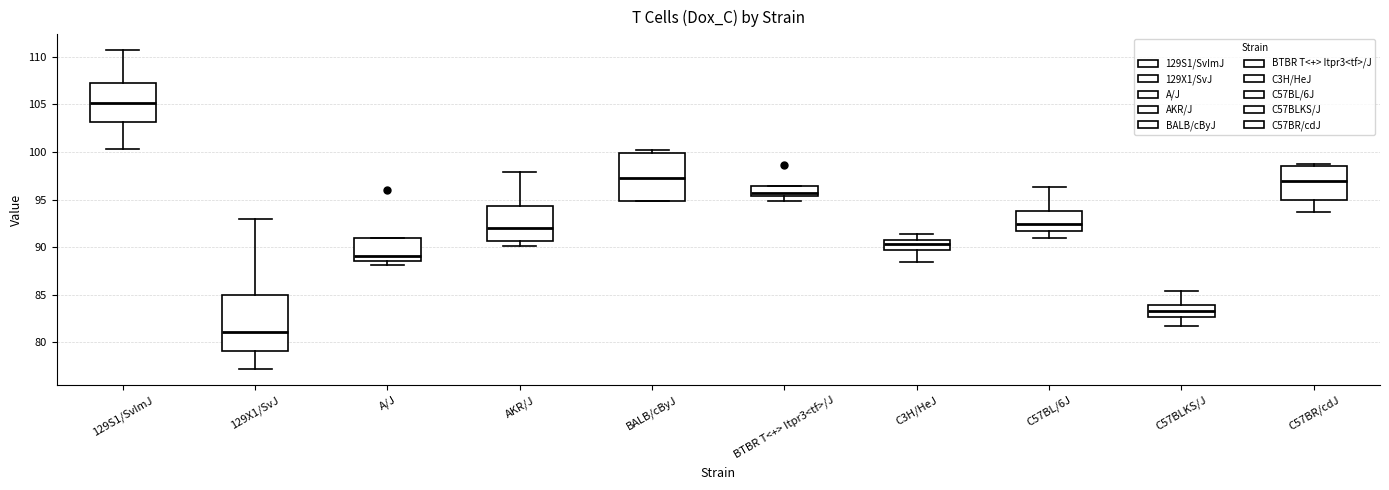

Where is the lower edge of the box for 129S1/SvImJ on the y-axis? The values are not printed on the chart, so give them approximately, as read against the axis.

103.0